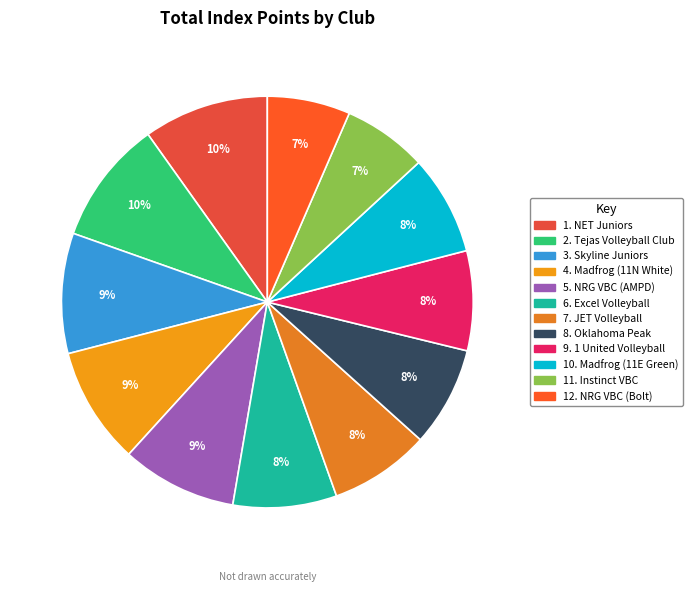

What is the smallest slice in the pie chart?

NRG VBC (Bolt)